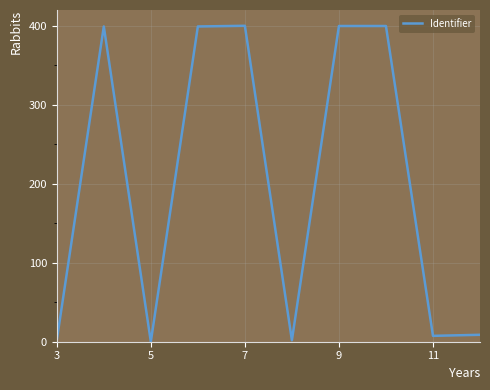

What is the greatest value displayed?

400.0